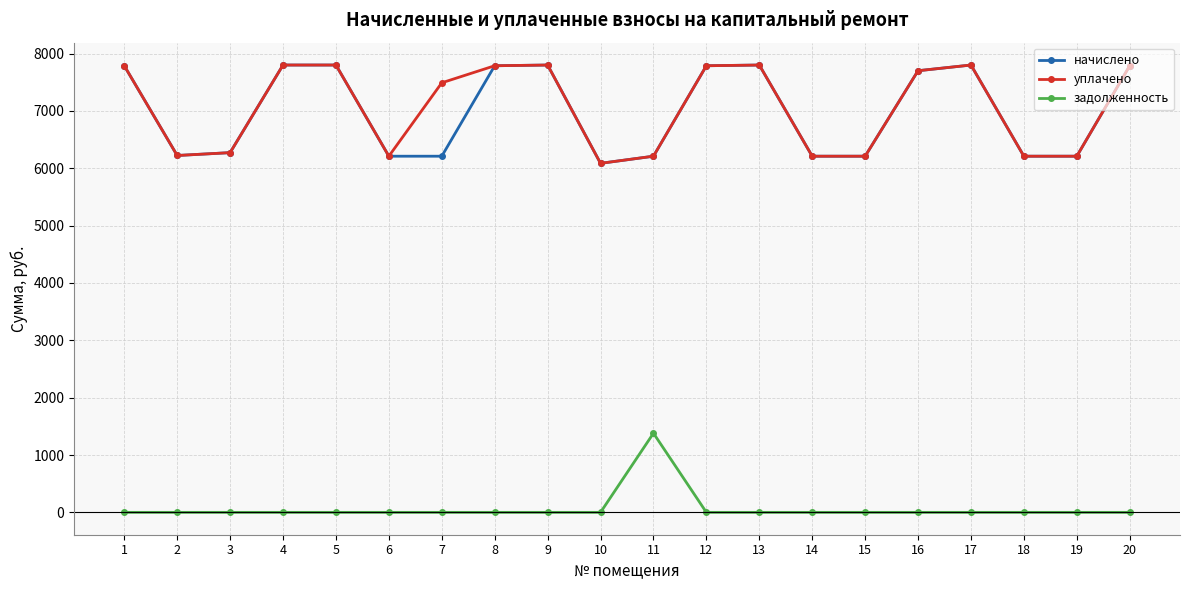

What is the spread (max minus min) of values at 10?

6085.8